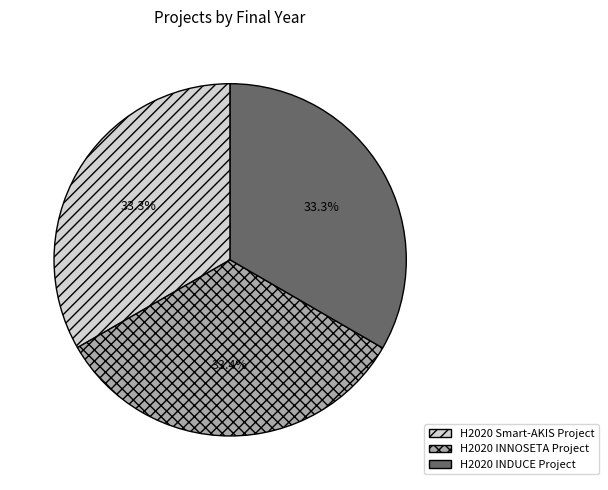

How many segments does this pie chart have?

3